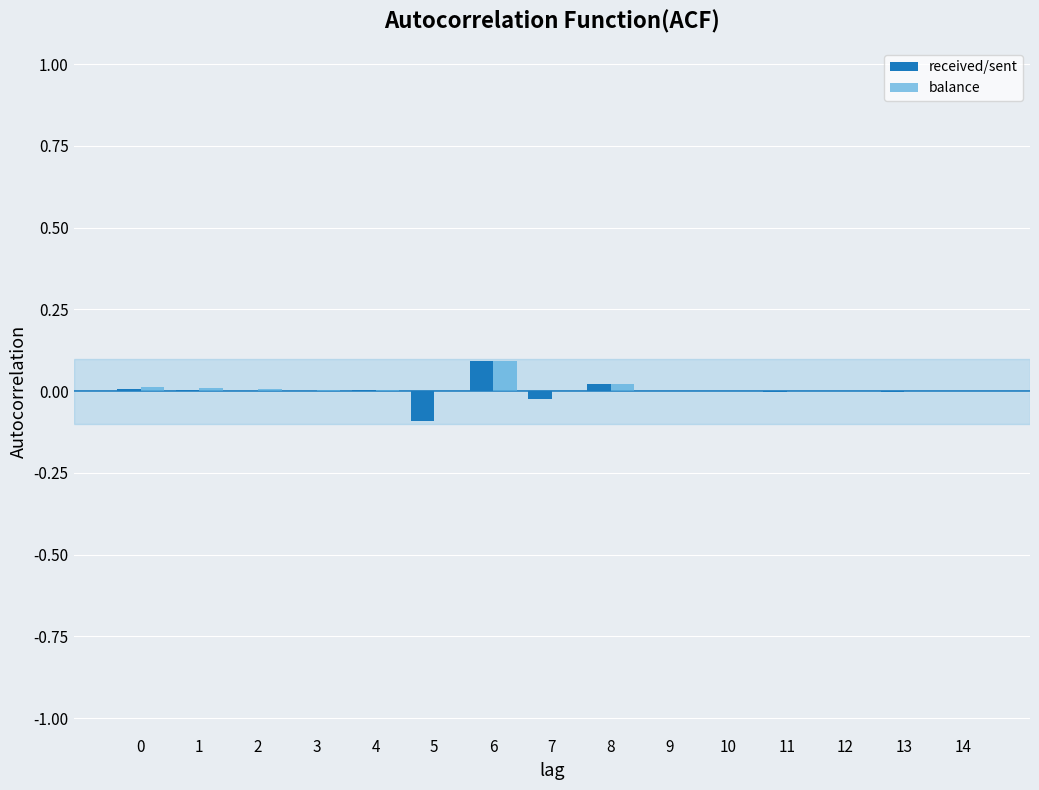

How many groups of bars are there?

15